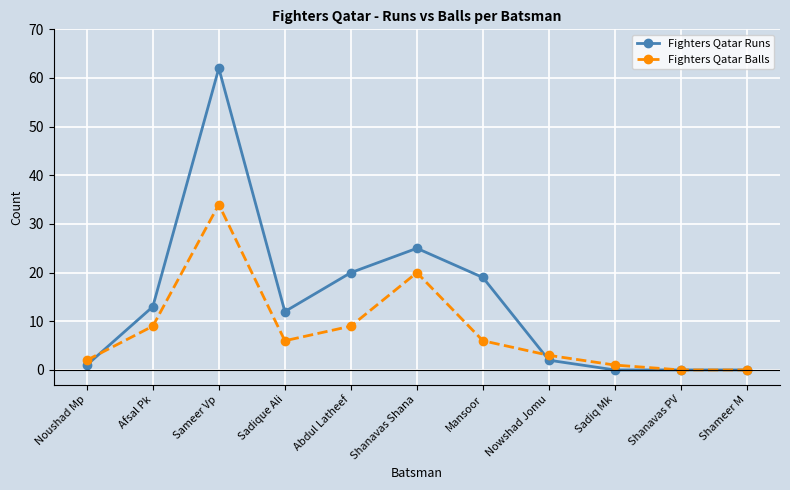

Does the chart display data point markers on the line(s)?

Yes